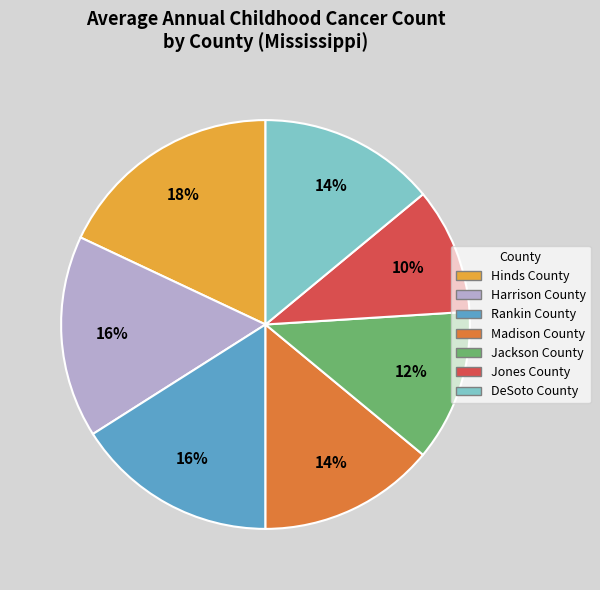

Does Jackson County account for over 50% of the chart?

No